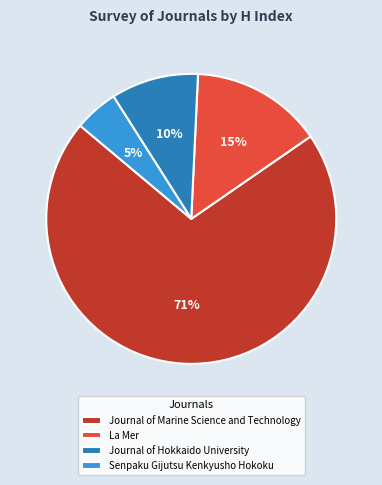

Which category has the biggest portion of the pie?

Journal of Marine Science and Technology